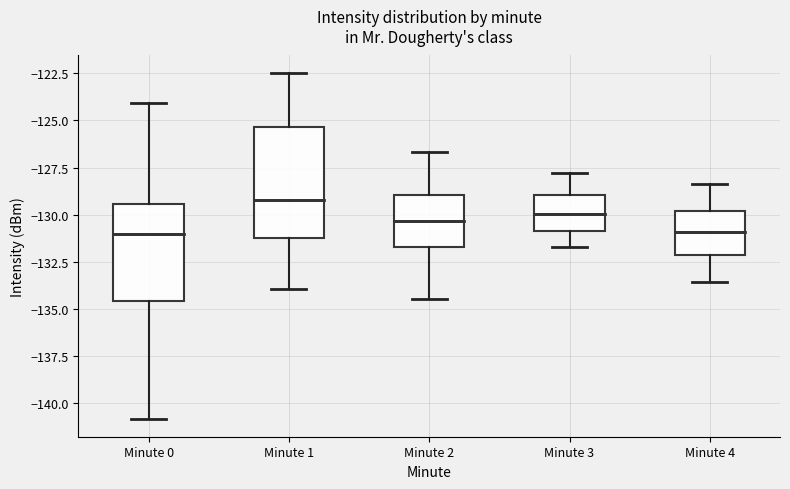

Reading left to right, transcribe this box plot: for each box, give where its median line is, the range the box spans, and where its two whiskers end, as read against the y-axis. The values are not printed on the chart, so give them approximately, as read against the axis.

Minute 0: median -131.0, box -134.5 to -129.5, whiskers -141.0 to -124.0
Minute 1: median -129.0, box -131.5 to -125.5, whiskers -134.0 to -122.5
Minute 2: median -130.5, box -131.5 to -129.0, whiskers -134.5 to -126.5
Minute 3: median -130.0, box -131.0 to -129.0, whiskers -131.5 to -128.0
Minute 4: median -131.0, box -132.0 to -130.0, whiskers -133.5 to -128.5